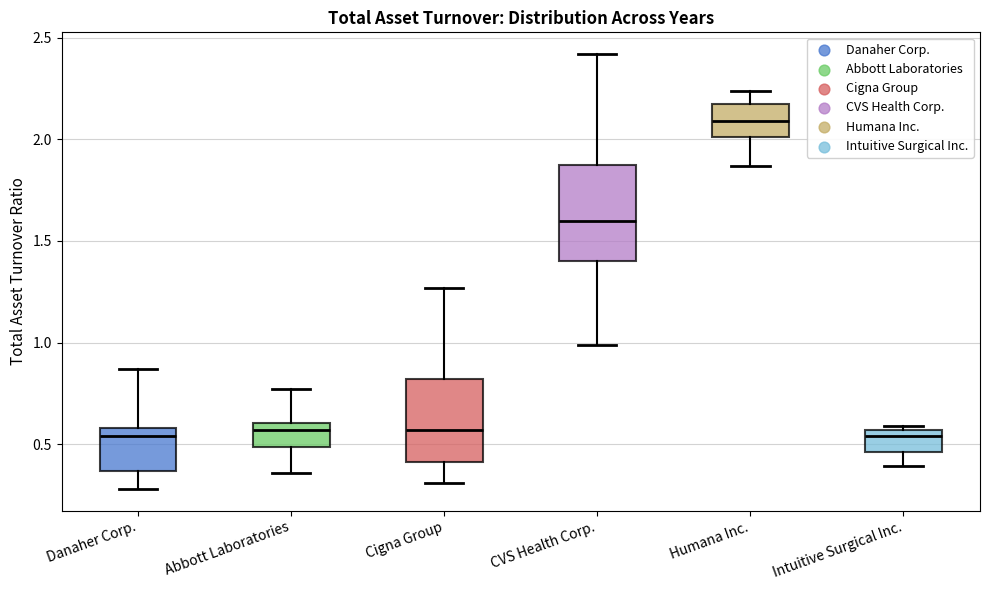

Reading left to right, read every box against the y-axis: the position of its median line, the range the box covers, and the ends of its whiskers. The values are not printed on the chart, so give them approximately, as read against the axis.

Danaher Corp.: median 0.55, box 0.35 to 0.60, whiskers 0.30 to 0.85
Abbott Laboratories: median 0.55, box 0.50 to 0.60, whiskers 0.35 to 0.75
Cigna Group: median 0.55, box 0.40 to 0.80, whiskers 0.30 to 1.25
CVS Health Corp.: median 1.60, box 1.40 to 1.90, whiskers 1.00 to 2.40
Humana Inc.: median 2.10, box 2.00 to 2.20, whiskers 1.85 to 2.25
Intuitive Surgical Inc.: median 0.55 (just below the box's upper edge), box 0.45 to 0.55, whiskers 0.40 to 0.60